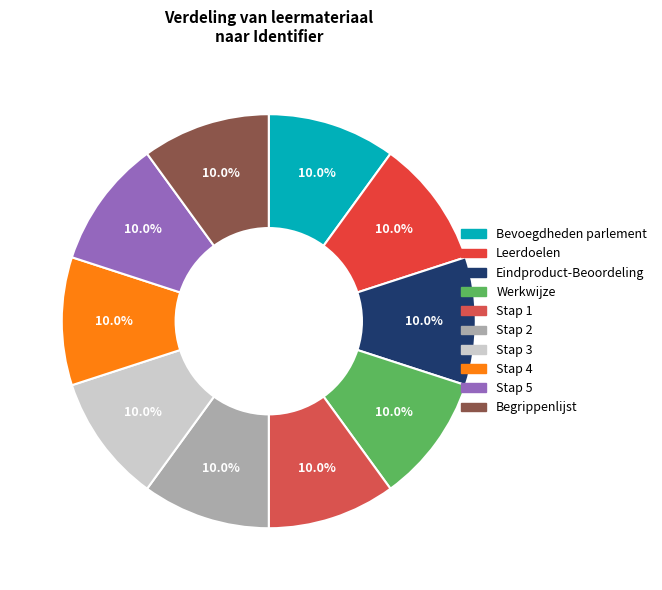

Count the number of slices in the pie.

10